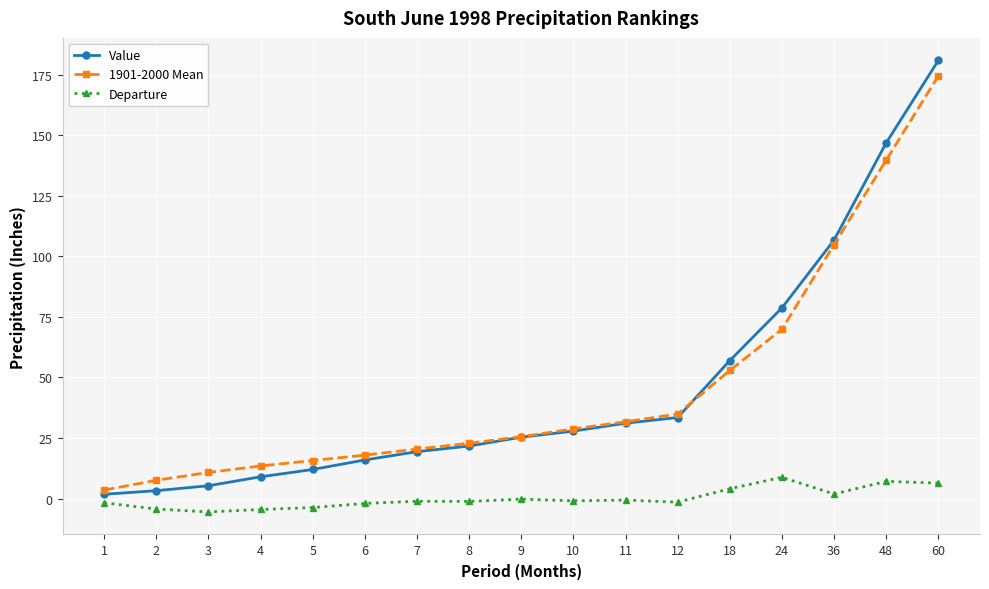

True or false: Departure and 1901-2000 Mean cross at least once.

False